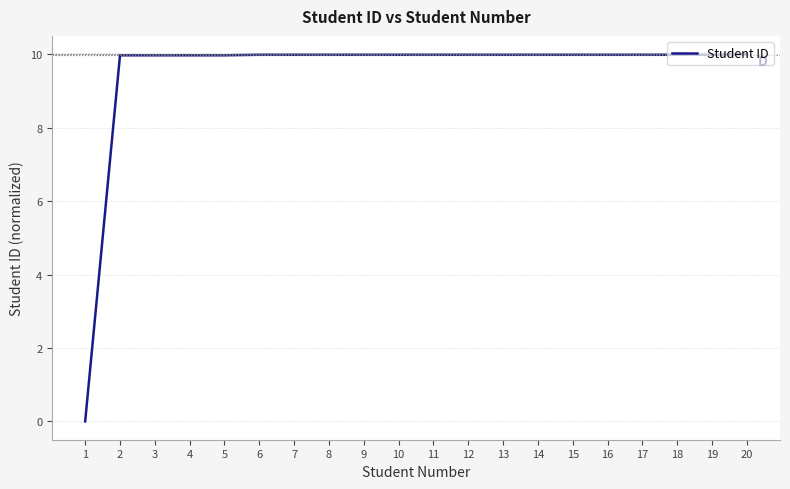

What is the sum of all values?

189.7